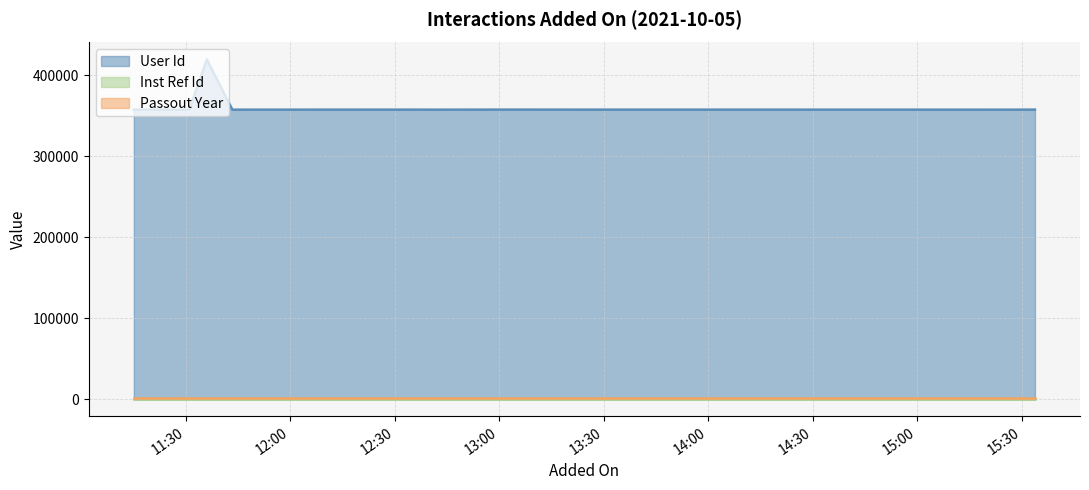

In User Id, how many points are lower than both neighbors (excluding endpoints)?

4